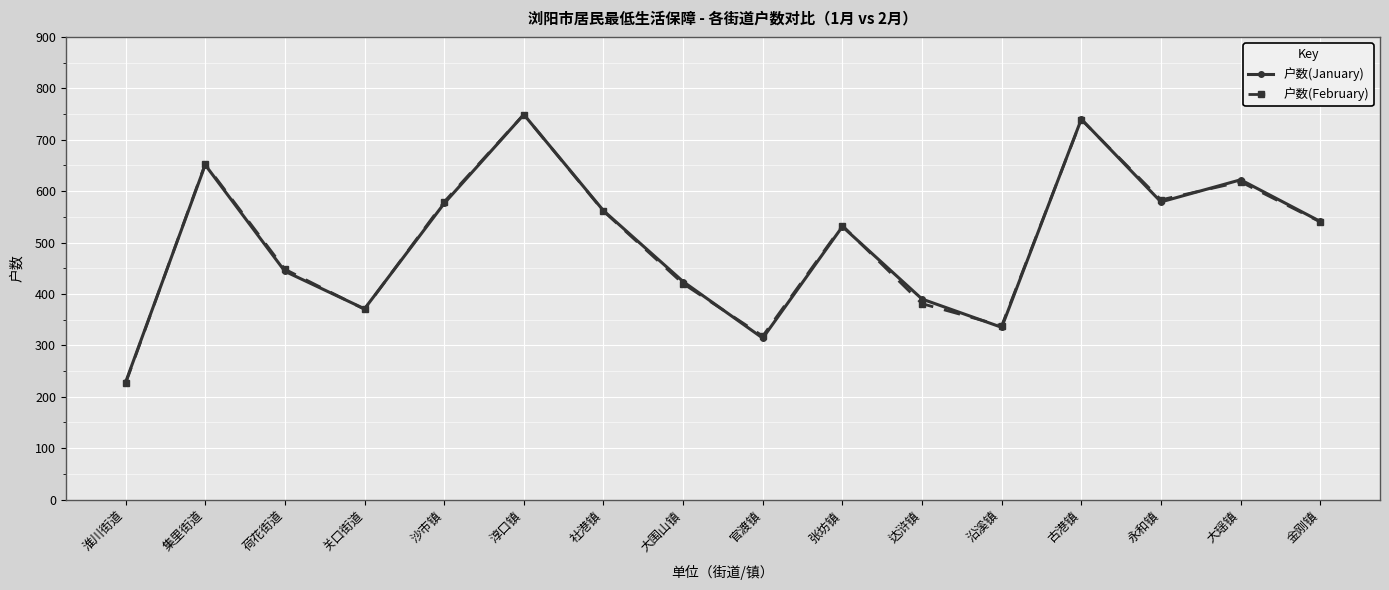

Is the value of 户数(February) at 古港镇 greater than the value of 户数(January) at 沿溪镇?

Yes